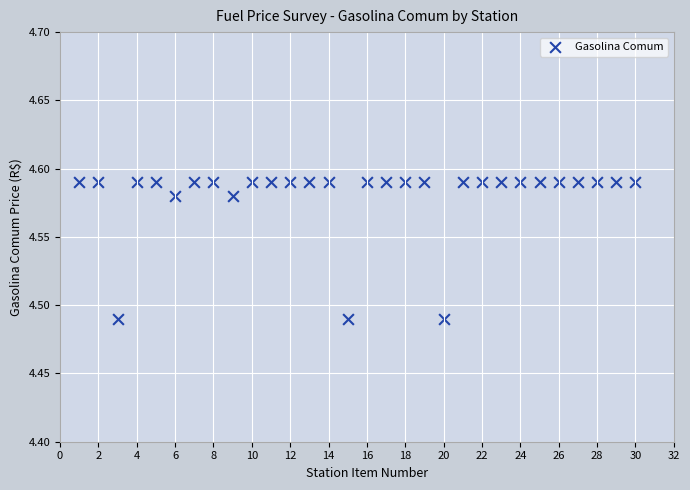

What is the range of X values (max minus min)?

29.0